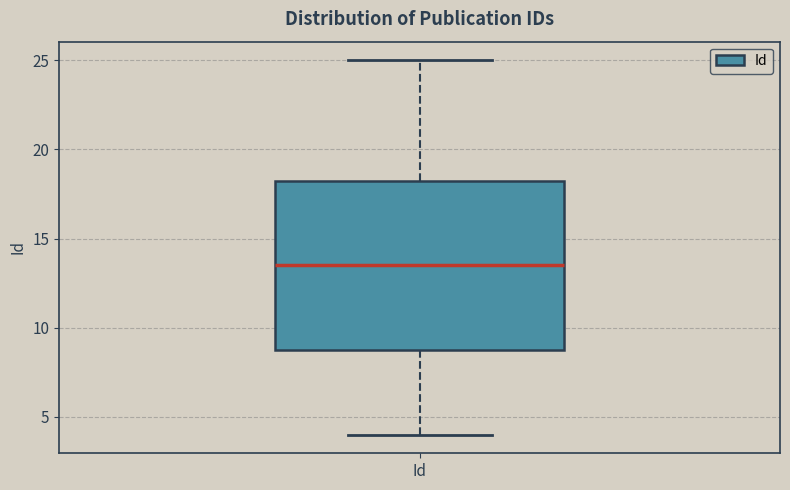

Read this box plot against the y-axis: the position of the median line, the range covered by the box, and the ends of both whiskers. The values are not printed on the chart, so give them approximately, as read against the axis.

median 13.5, box 9.0 to 18.5, whiskers 4.0 to 25.0